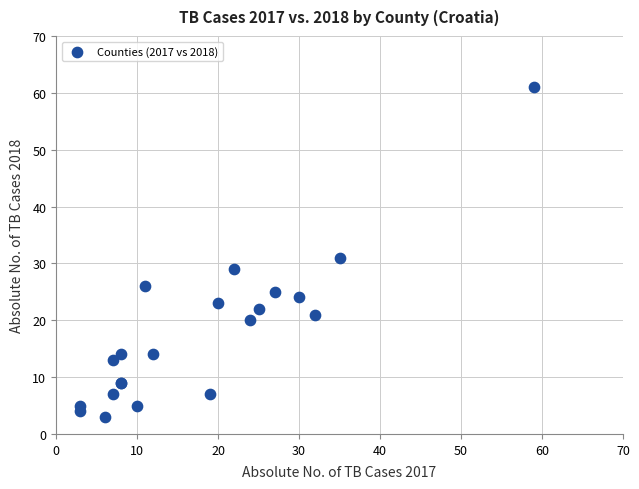

What Y value in the scatter plot is closest to 32?

31